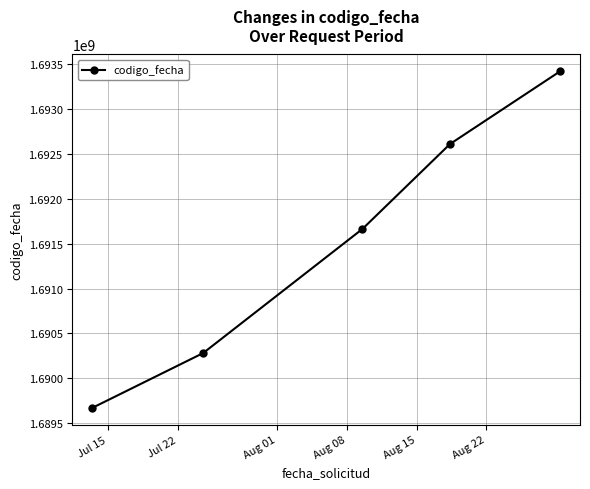

How many distinct data groups are displayed?

1